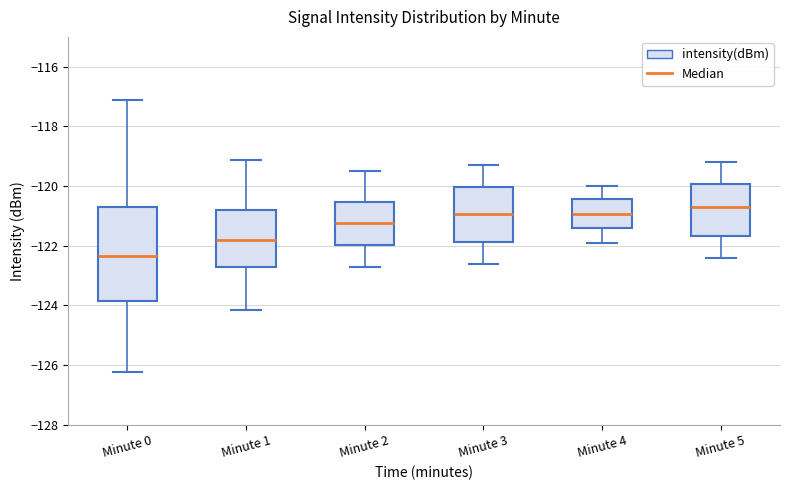

Reading left to right, transcribe this box plot: for each box, give where its median line is, the range the box spans, and where its two whiskers end, as read against the y-axis. The values are not printed on the chart, so give them approximately, as read against the axis.

Minute 0: median -122.4, box -123.8 to -120.6, whiskers -126.2 to -117.2
Minute 1: median -121.8, box -122.6 to -120.8, whiskers -124.2 to -119.2
Minute 2: median -121.2, box -122.0 to -120.6, whiskers -122.6 to -119.4
Minute 3: median -121.0, box -121.8 to -120.0, whiskers -122.6 to -119.2
Minute 4: median -121.0, box -121.4 to -120.4, whiskers -121.8 to -120.0
Minute 5: median -120.6, box -121.6 to -120.0, whiskers -122.4 to -119.2